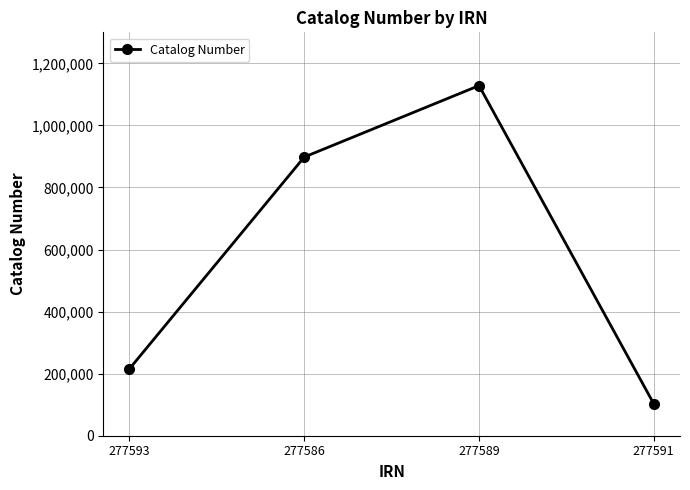

List the labels in order of value, smallest first.

277591, 277593, 277586, 277589